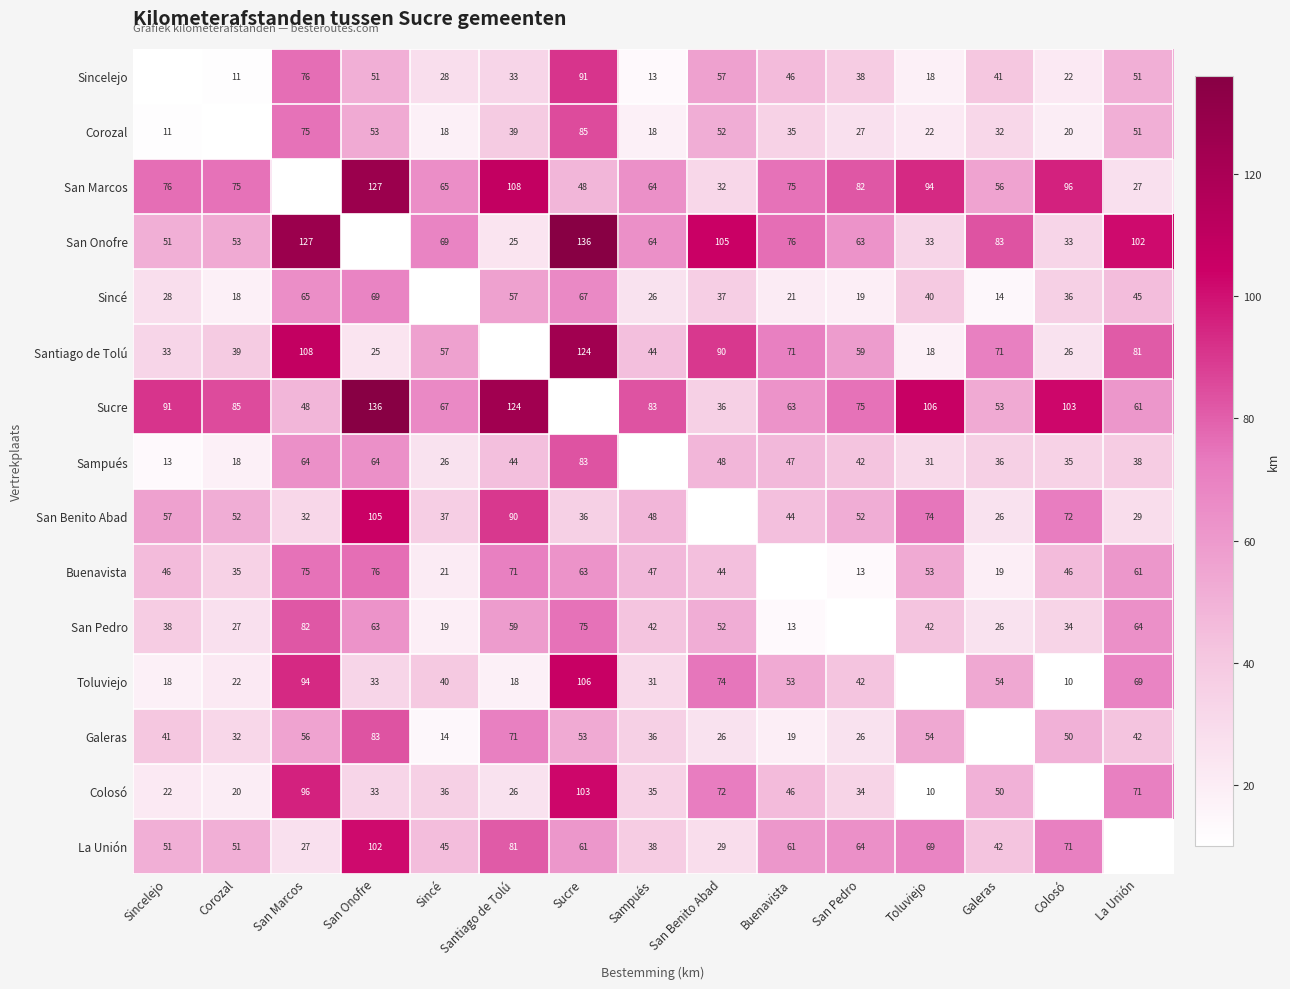

Is it true that San Onofre equals 76 at Buenavista?

True